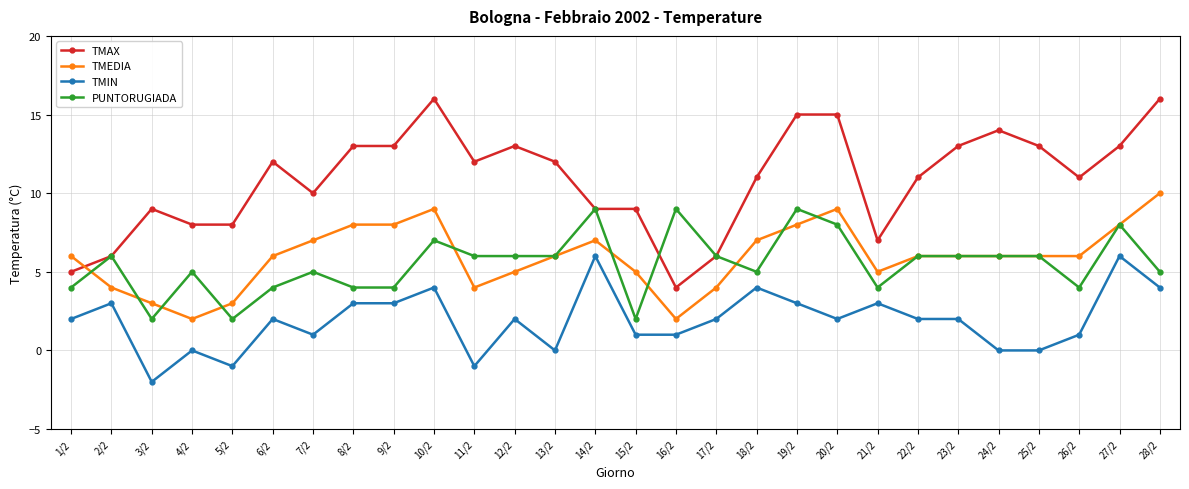

Is the value of TMEDIA at 14/2 greater than the value of TMIN at 12/2?

Yes